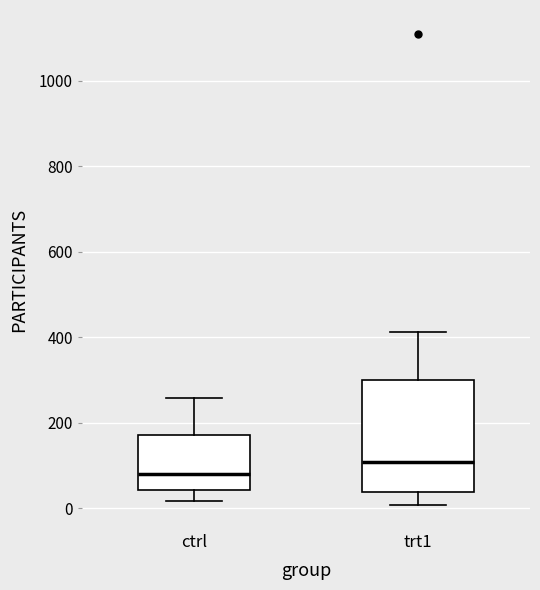

Which box's median line is the lowest?

ctrl